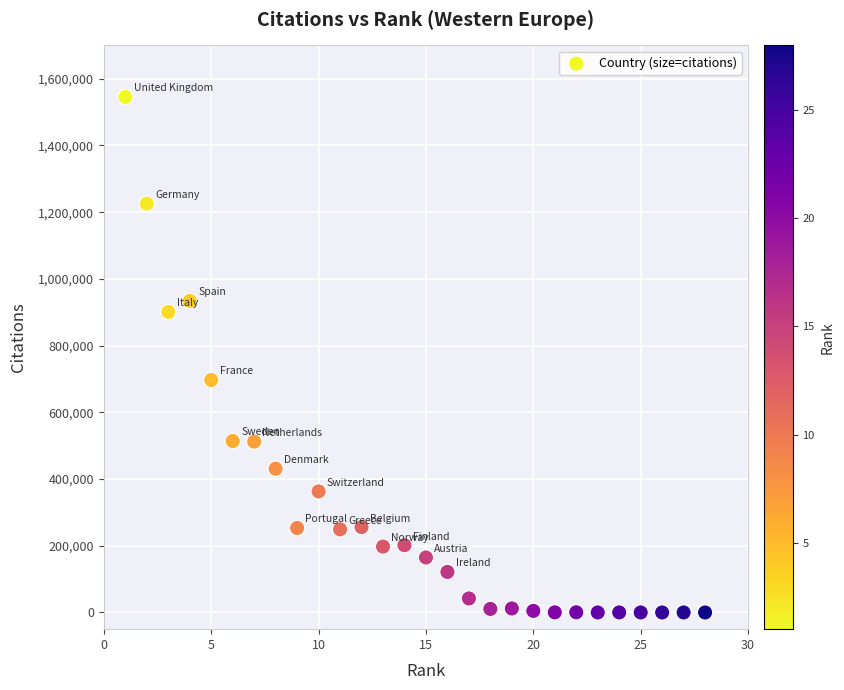

What is the range of X values (max minus min)?

27